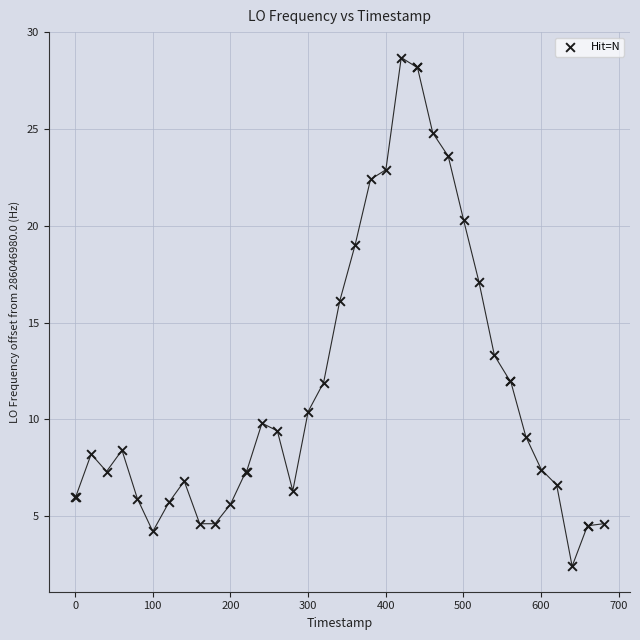

What Y value in the scatter plot is closest to 15?

16.1